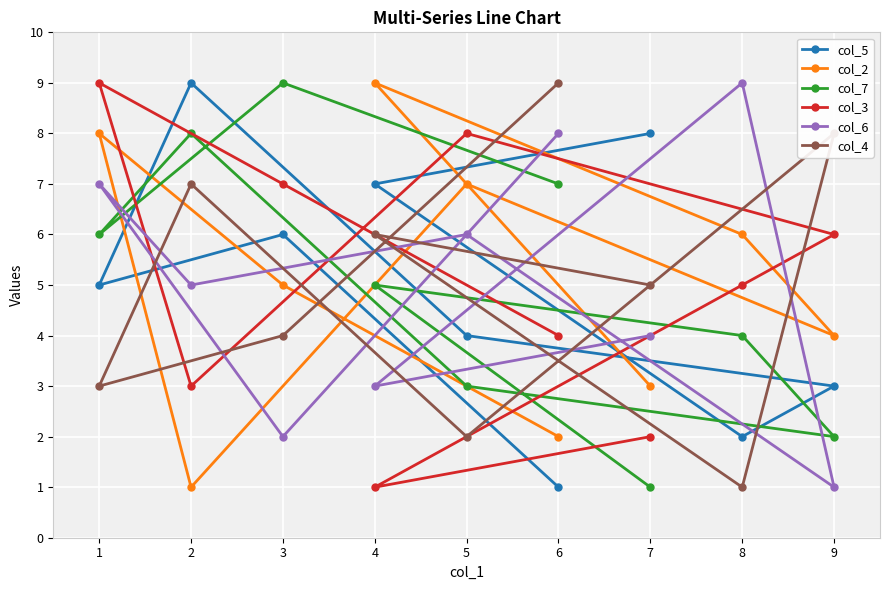

In col_4, how many points are higher than both neighbors (excluding endpoints)?

3